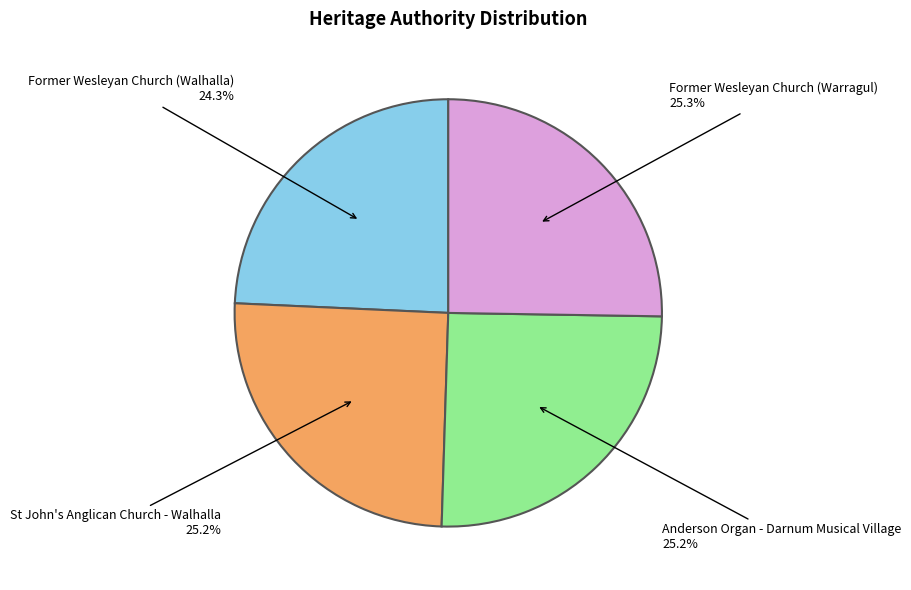

What percentage do Former Wesleyan Church (Walhalla) and St John's Anglican Church - Walhalla together represent?

49.5%